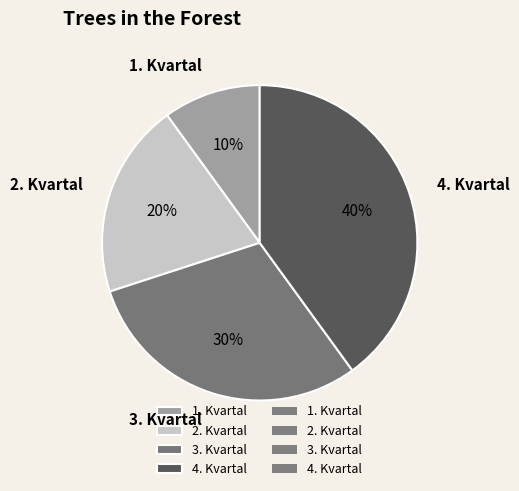

How many slices are in this pie chart?

4